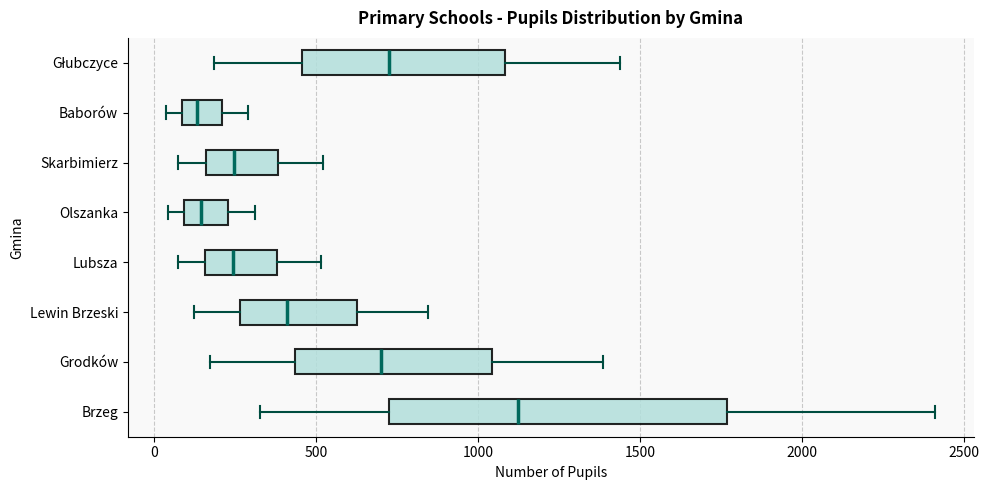

Where is the right edge of the box for Olszanka on the x-axis? The values are not printed on the chart, so give them approximately, as read against the axis.

250